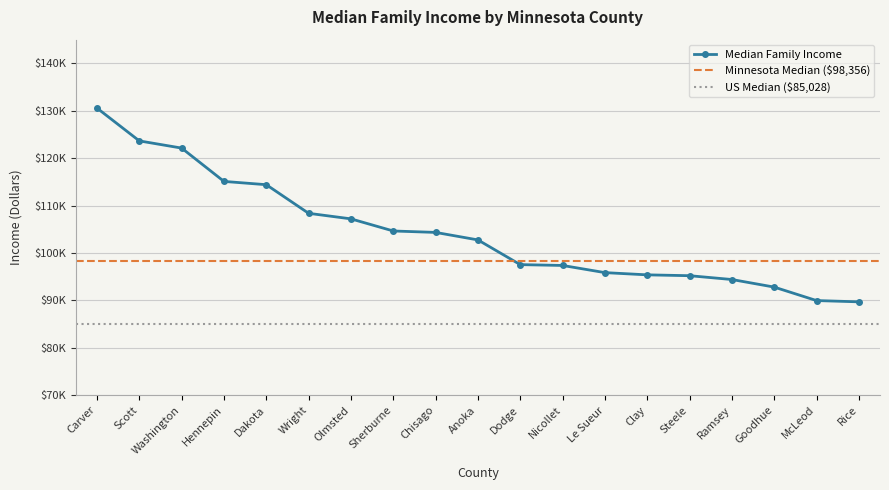

Which category has the highest value across all series?

Carver